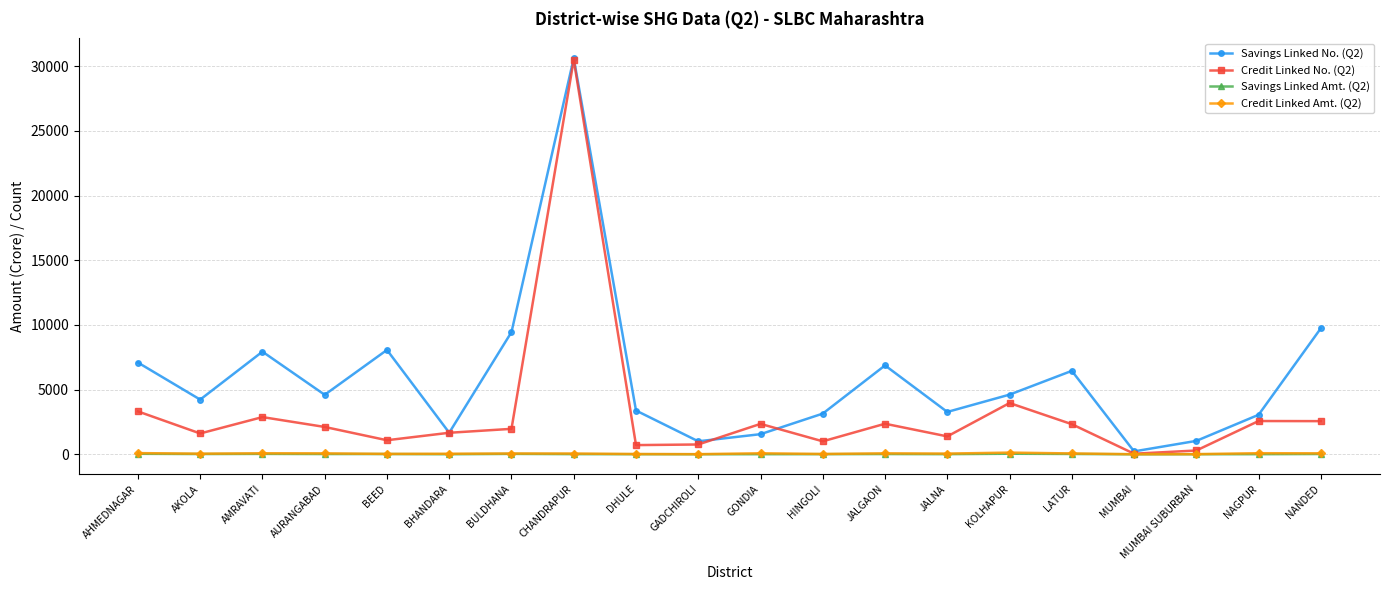

At which category is the sum across all series the highest?

CHANDRAPUR